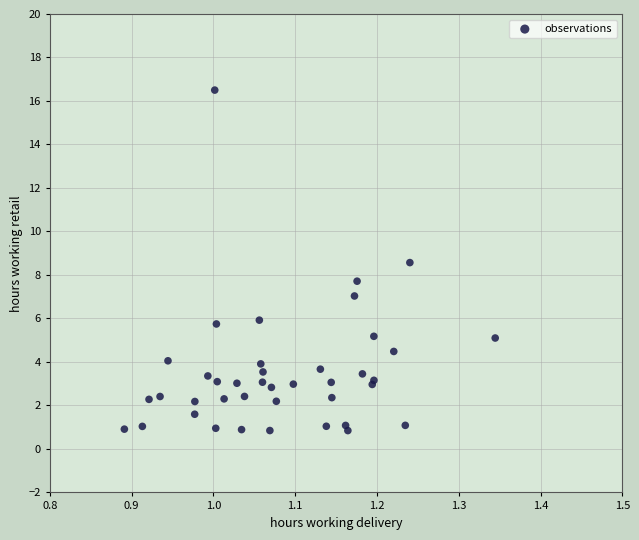

What Y value in the scatter plot is closest to 8?

7.7